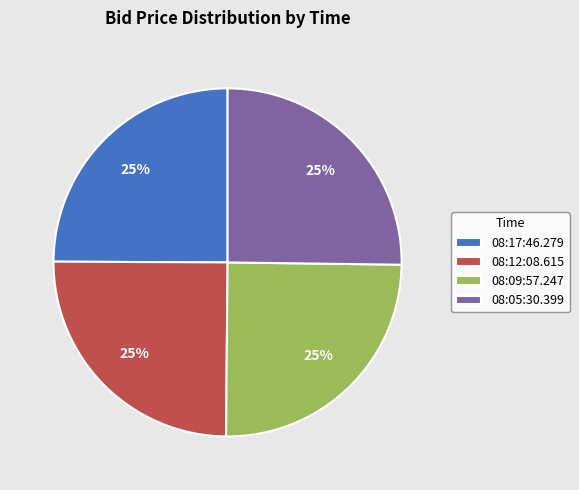

True or false: 08:12:08.615 accounts for 13% of the total.

False